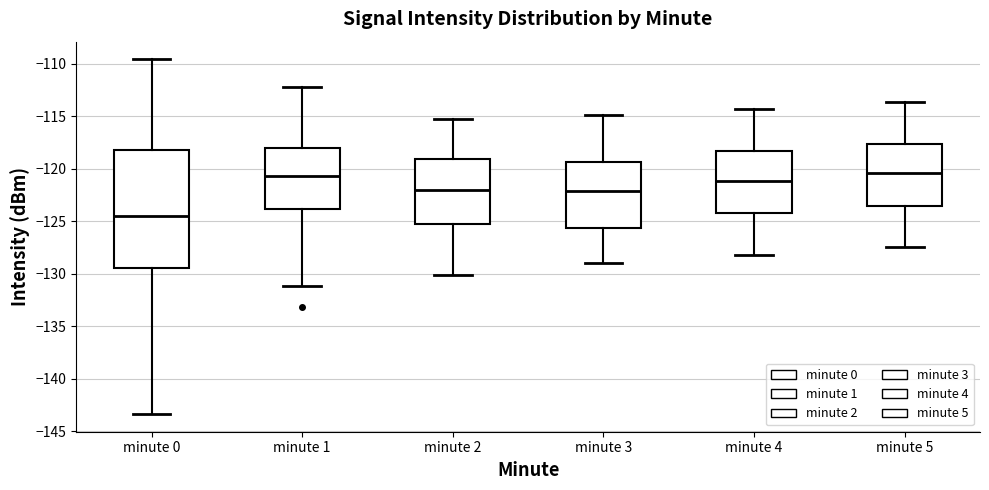

Which box is the tallest, from its lower edge to its upper edge?

minute 0